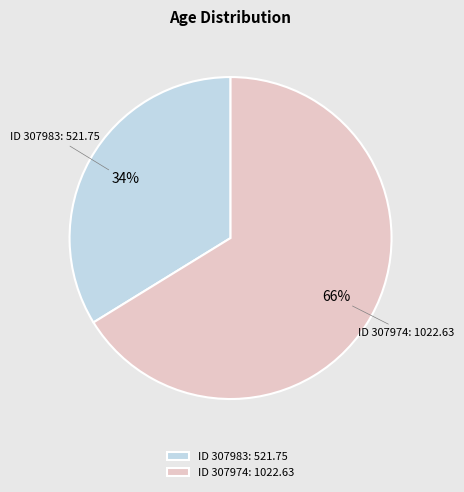

To the nearest percent, what is the difference between the largest and smallest slice percentages?

32%